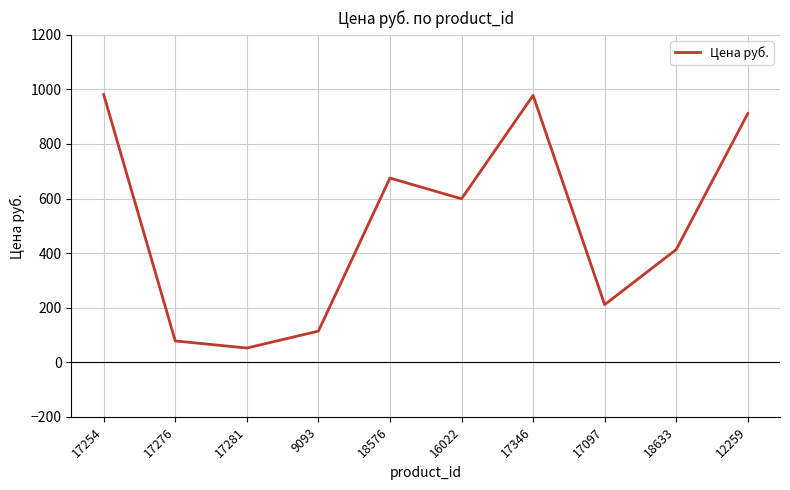

What is the average value?

501.3